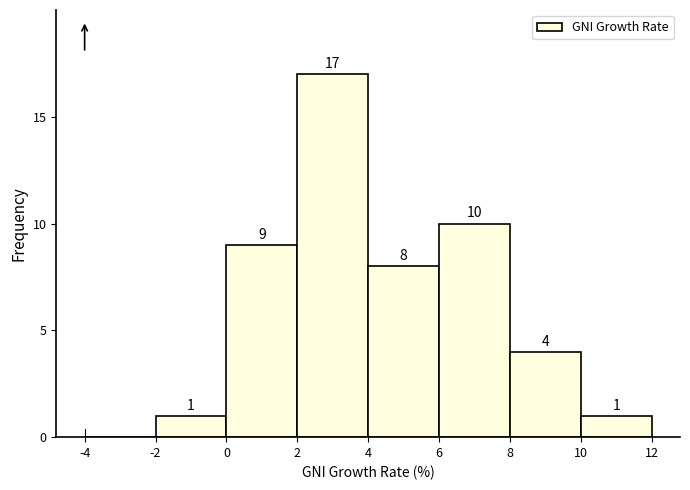

Which range on the x-axis has the tallest bar?

2 to 4